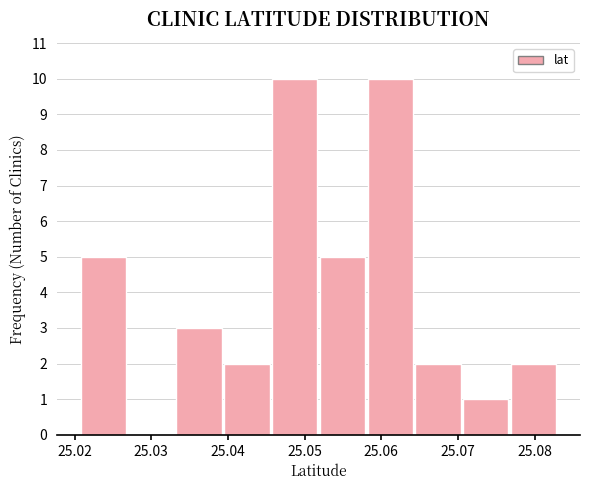

Reading left to right, list every bar in this chart as the range it spans on the x-axis followed by its height. Neither the bar edges nor the heights are printed on the chart, so give them approximately, as read against the axes.

25.021 to 25.027: 5
25.027 to 25.033: 0
25.033 to 25.040: 3
25.040 to 25.046: 2
25.046 to 25.052: 10
25.052 to 25.058: 5
25.058 to 25.064: 10
25.064 to 25.071: 2
25.071 to 25.077: 1
25.077 to 25.083: 2